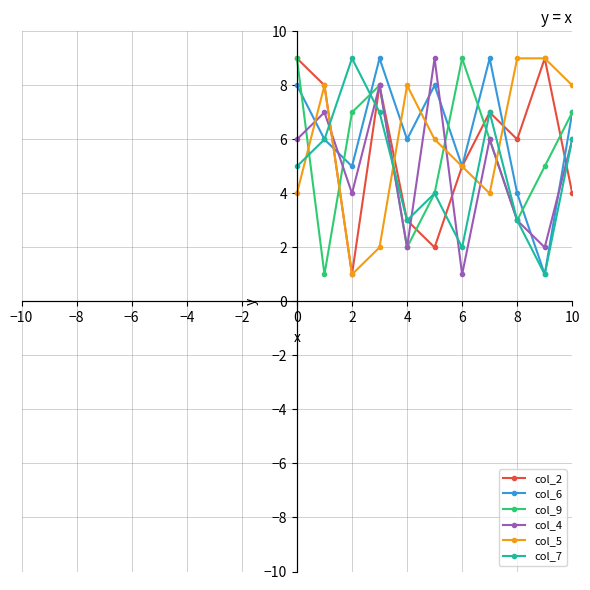

What are all the series names shown in the legend?

col_2, col_6, col_9, col_4, col_5, col_7